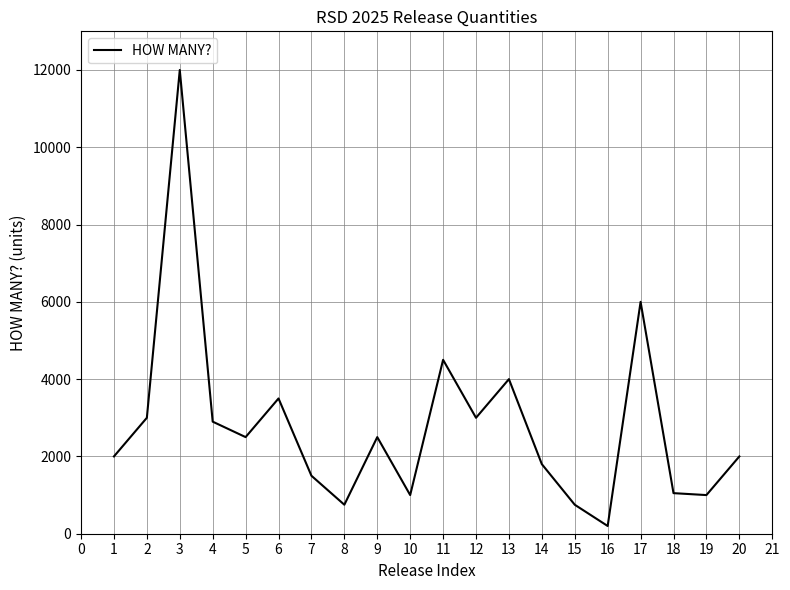

The chart shows a value of 1205 at 14. True or false?

False